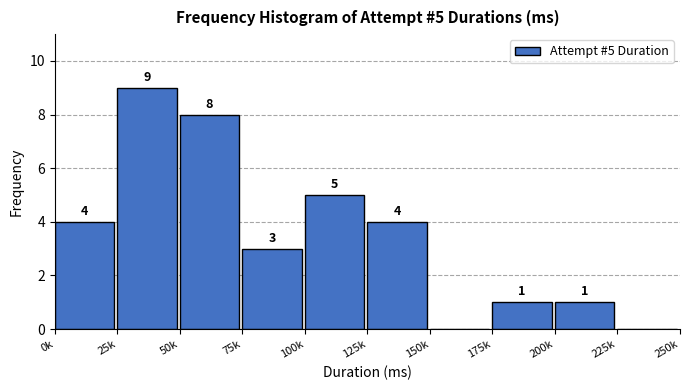

Reading left to right, extract all data points from this chart.

0k=4	25k=9	50k=8	75k=3	100k=5	125k=4	150k=0	175k=1	200k=1	225k=0